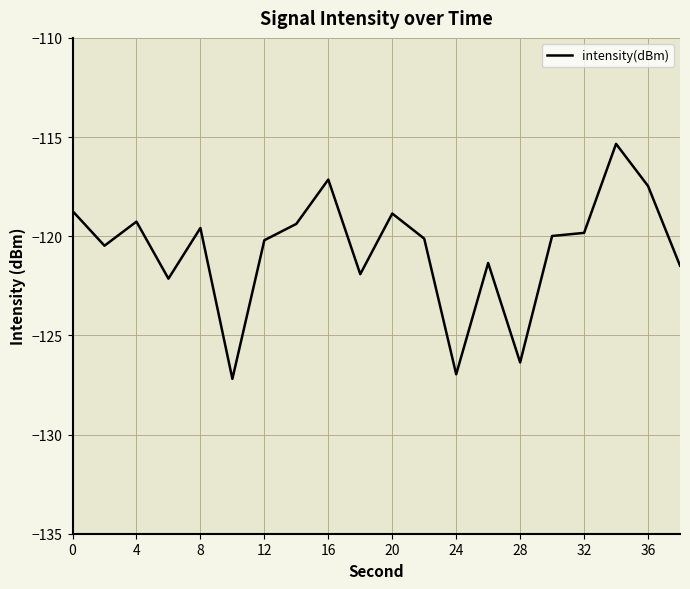

What is the smallest value displayed?

-127.2